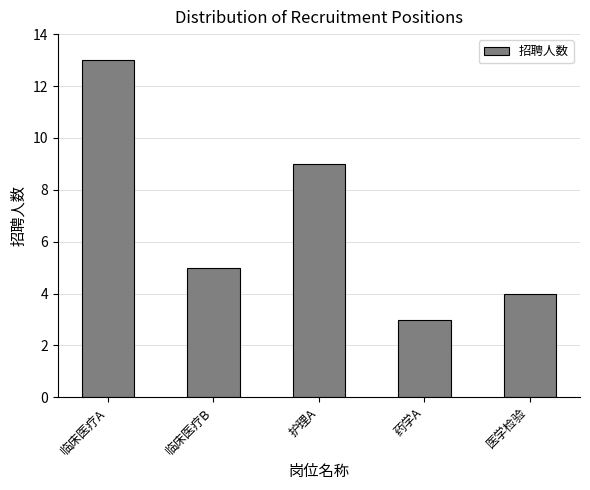

How many categories are shown in the chart?

5